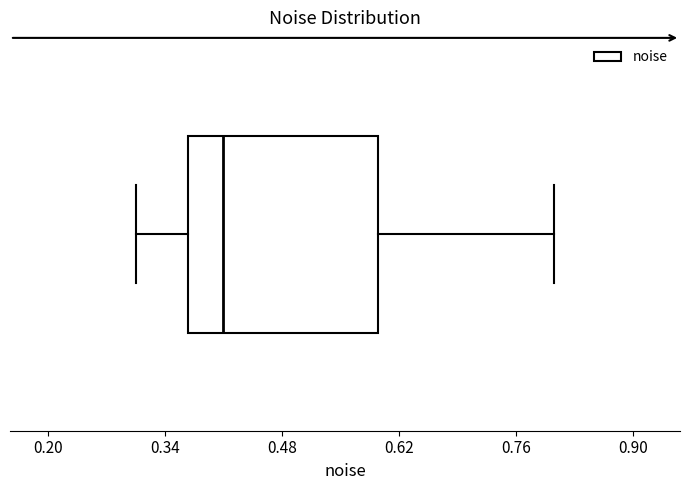

Read this box plot against the x-axis: the position of the median line, the range covered by the box, and the ends of both whiskers. The values are not printed on the chart, so give them approximately, as read against the axis.

median 0.40, box 0.36 to 0.60, whiskers 0.30 to 0.80